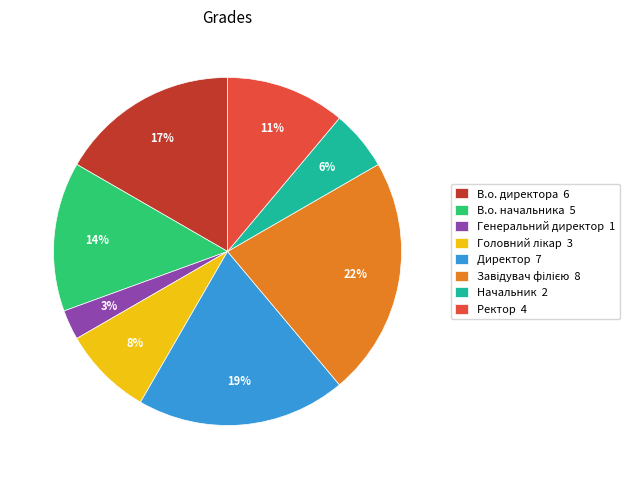

To the nearest percent, what is the average slice percentage?

12%